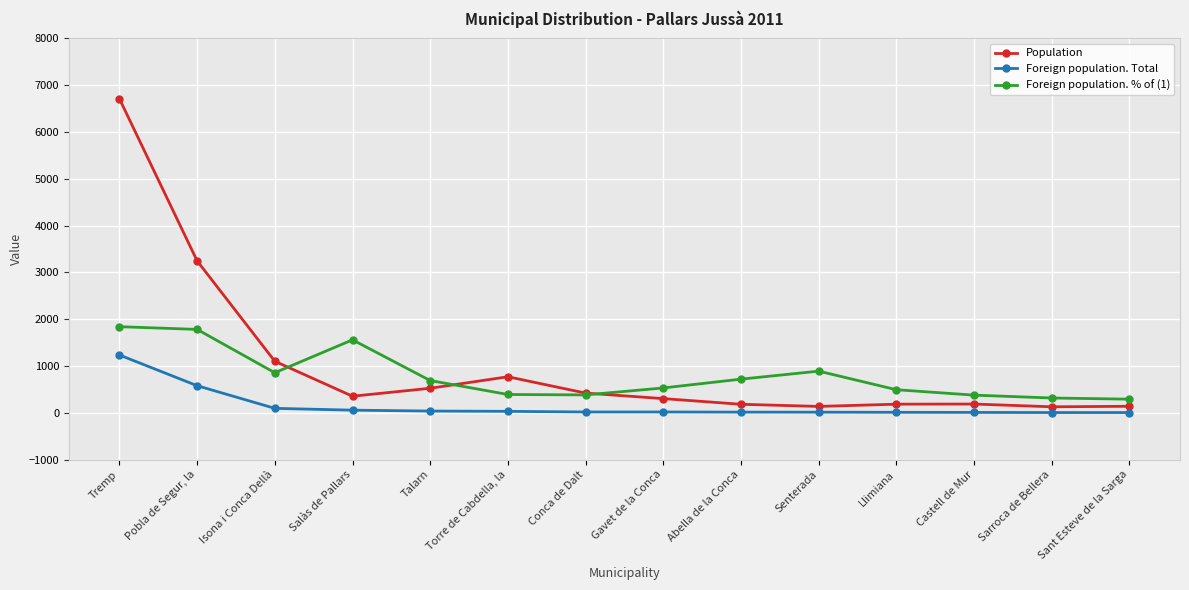

True or false: Population has a value of 168 at Talarn.

False